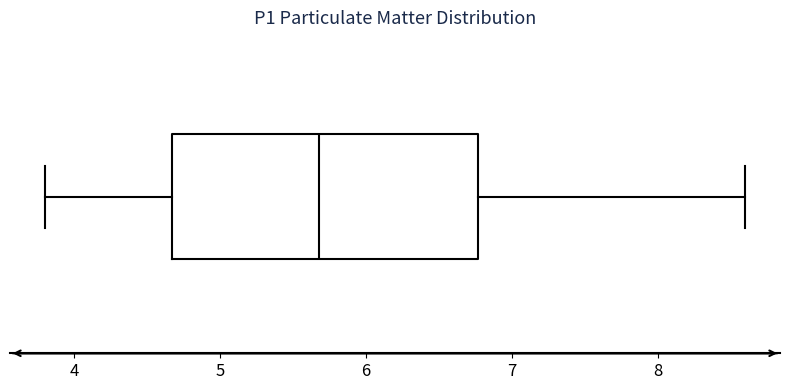

Read this box plot against the x-axis: the position of the median line, the range covered by the box, and the ends of both whiskers. The values are not printed on the chart, so give them approximately, as read against the axis.

median 5.7, box 4.7 to 6.8, whiskers 3.8 to 8.6